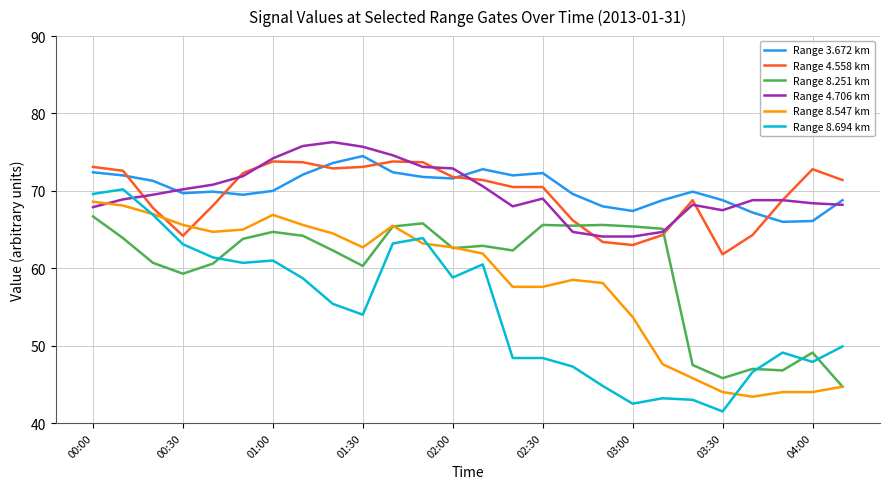

Which series has the widest spread of values?

Range 8.694 km